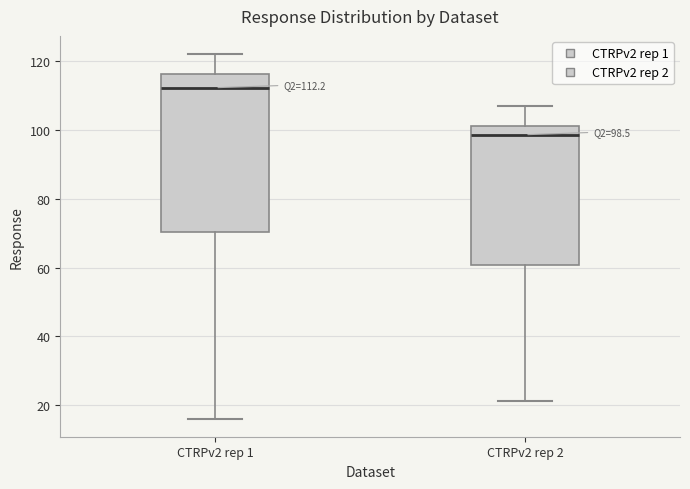

Which box's median line is the highest?

CTRPv2 rep 1